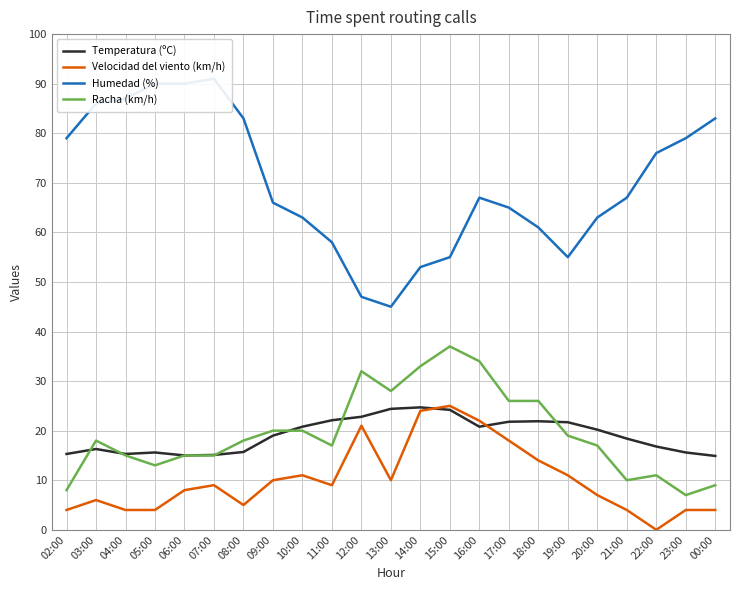

At which label does Temperatura (ºC) reach its minimum?

00:00